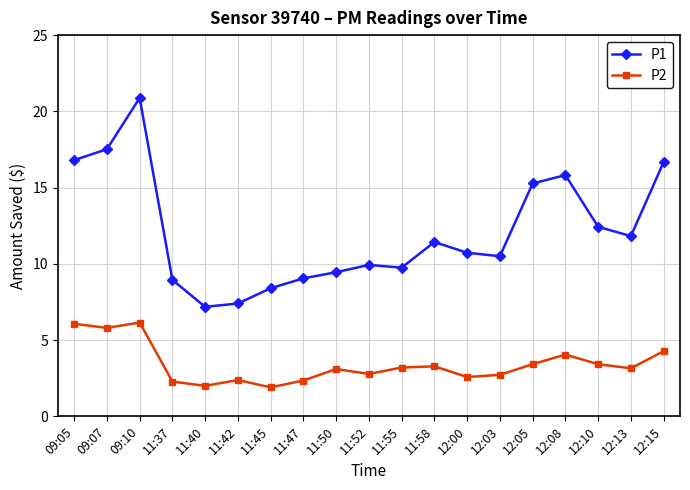

Read the P1 value at 11:40.

7.2